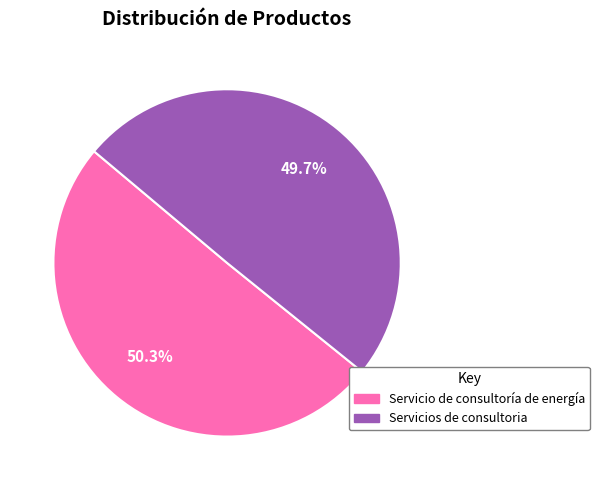

How many segments does this pie chart have?

2